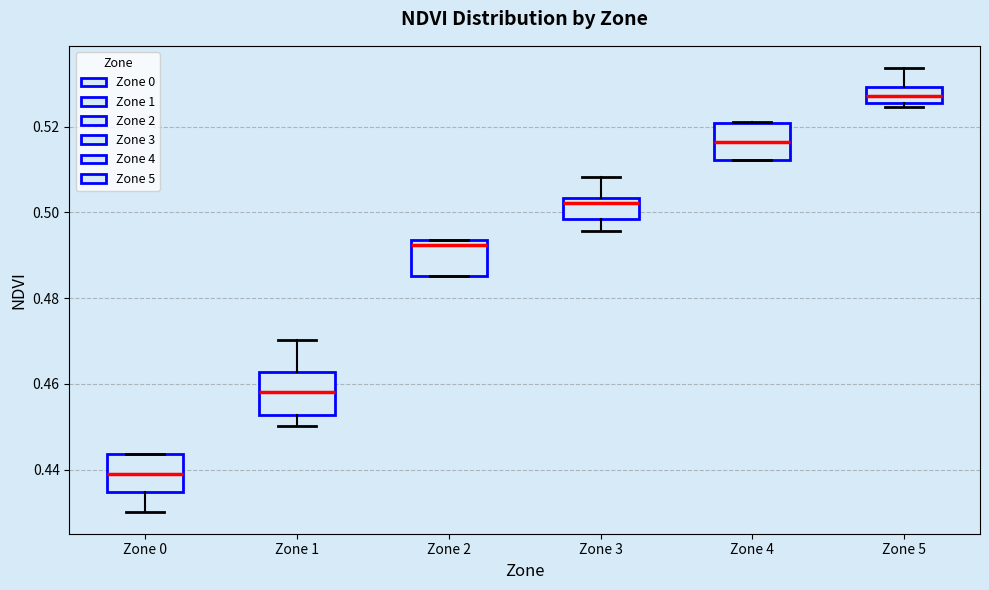

Reading left to right, read every box against the y-axis: the position of its median line, the range the box covers, and the ends of its whiskers. The values are not printed on the chart, so give them approximately, as read against the axis.

Zone 0: median 0.440, box 0.434 to 0.444, whiskers 0.430 to 0.444
Zone 1: median 0.458, box 0.452 to 0.462, whiskers 0.450 to 0.470
Zone 2: median 0.492, box 0.486 to 0.494, whiskers 0.486 to 0.494
Zone 3: median 0.502, box 0.498 to 0.504, whiskers 0.496 to 0.508
Zone 4: median 0.516, box 0.512 to 0.520, whiskers 0.512 to 0.522
Zone 5: median 0.528, box 0.526 to 0.530, whiskers 0.524 to 0.534